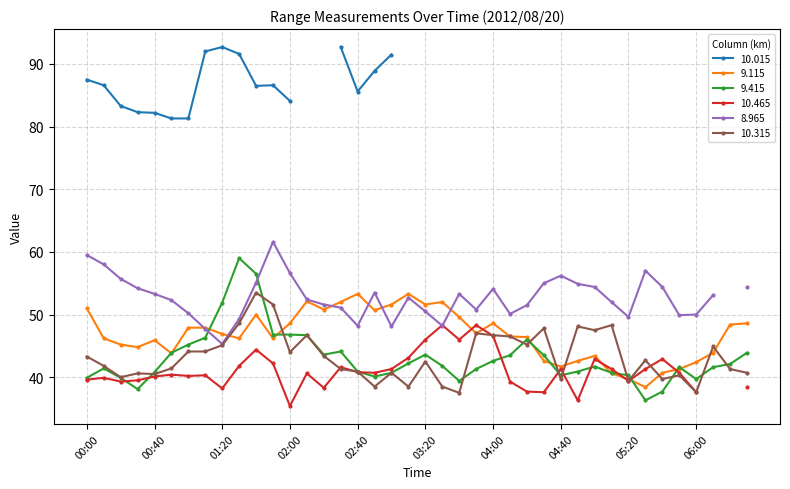

What is the average value of the 9.415 series?

43.1